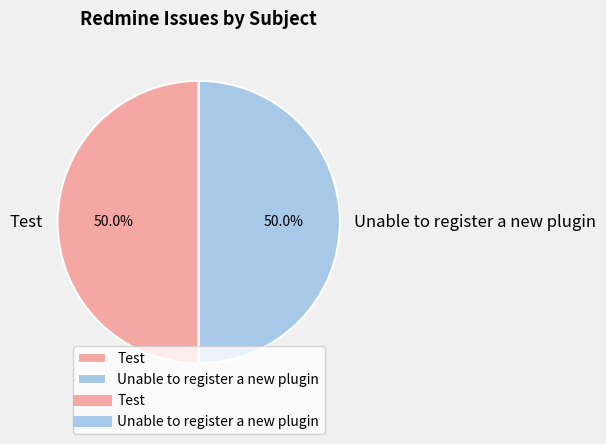

Combined, do Test and Unable to register a new plugin account for over 50%?

Yes